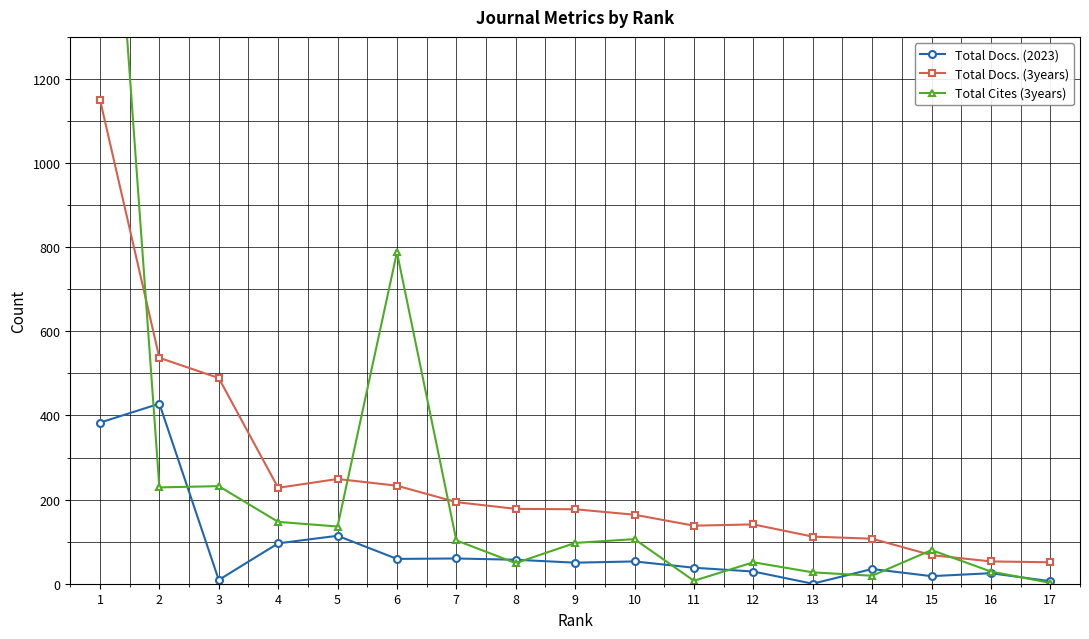

How many intersections are there between Total Cites (3years) and Total Docs. (3years)?

5